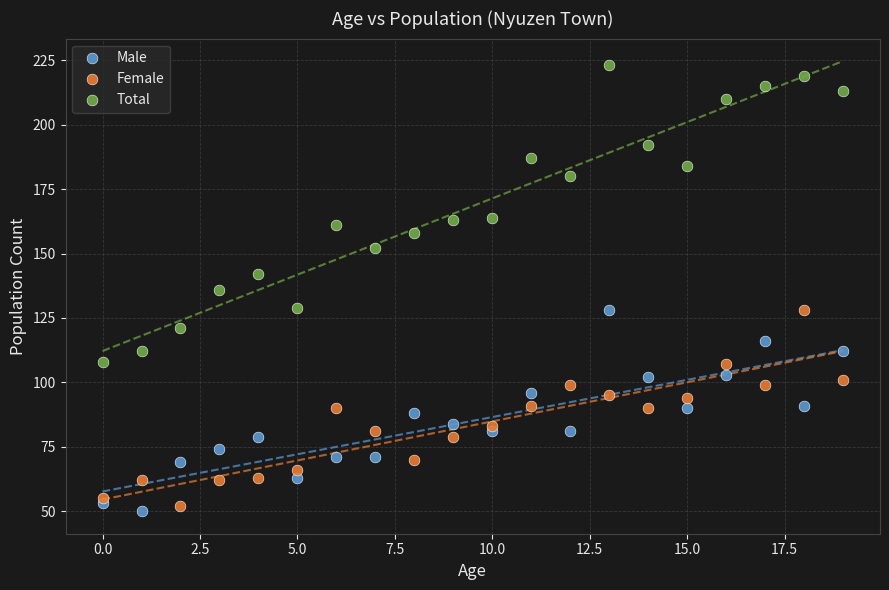

Across all data points, what is the range of Y values (max minus min)?

173